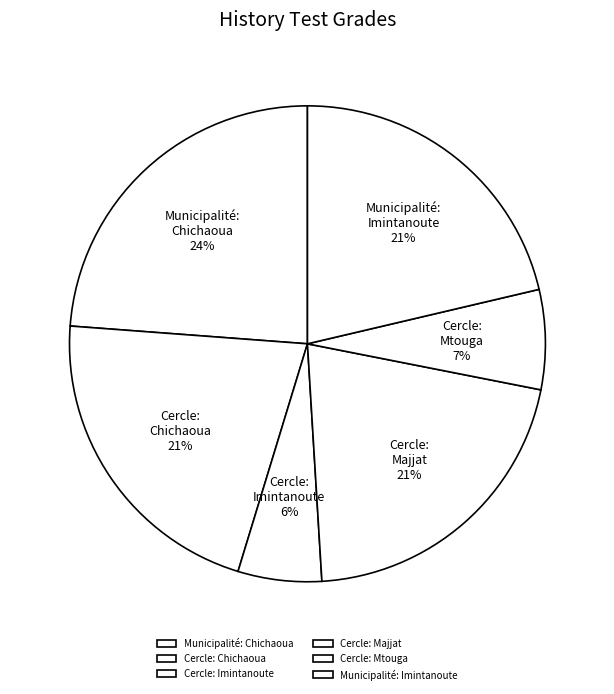

Is it true that Cercle: Imintanoute is 10% of the pie?

False